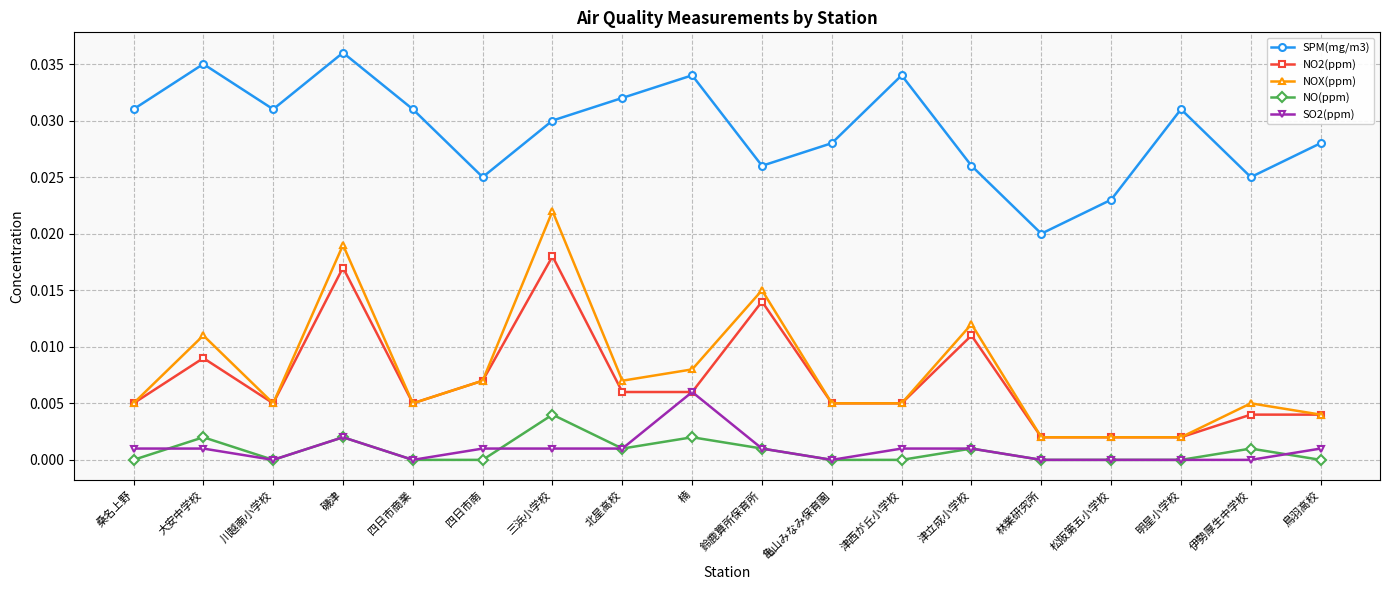

Where is the first local minimum for NOX(ppm)?

川越南小学校